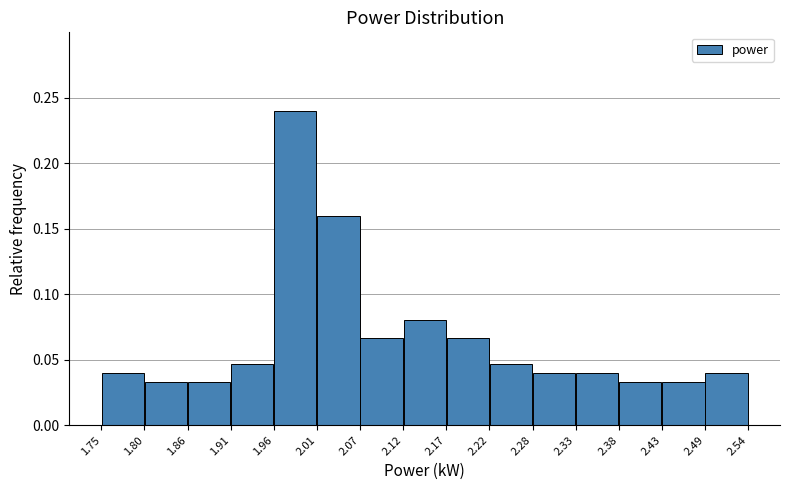

How tall is the bar that spans 2.38 to 2.43 on the x-axis? The values are not printed on the chart, so give them approximately, as read against the axis.

0.035